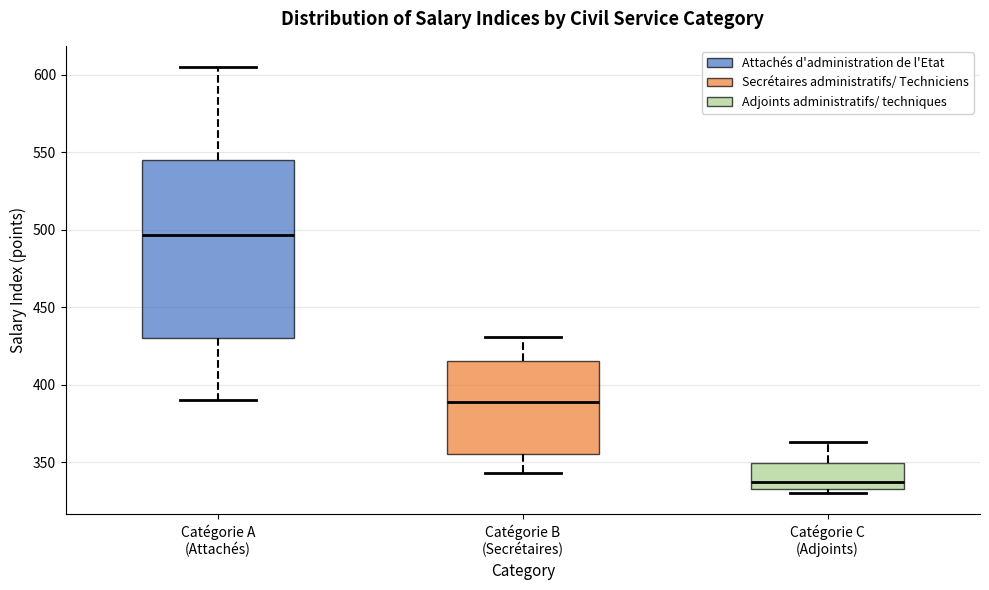

Which box has the highest median line?

Catégorie A (Attachés)